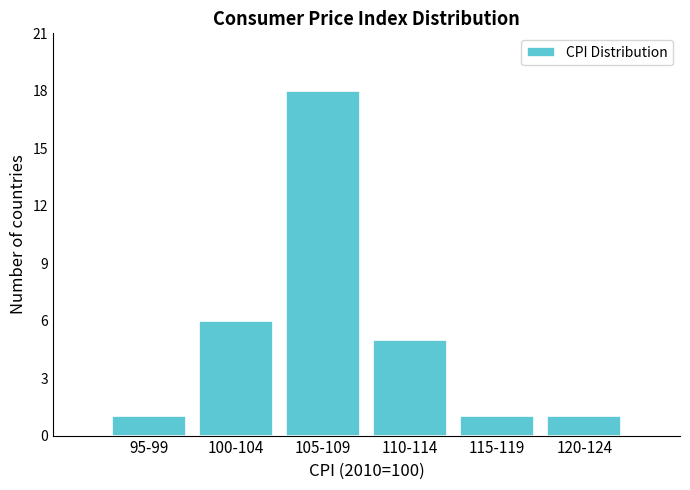

Reading right to left, extract all data points from this chart.

120-124=1	115-119=1	110-114=5	105-109=18	100-104=6	95-99=1